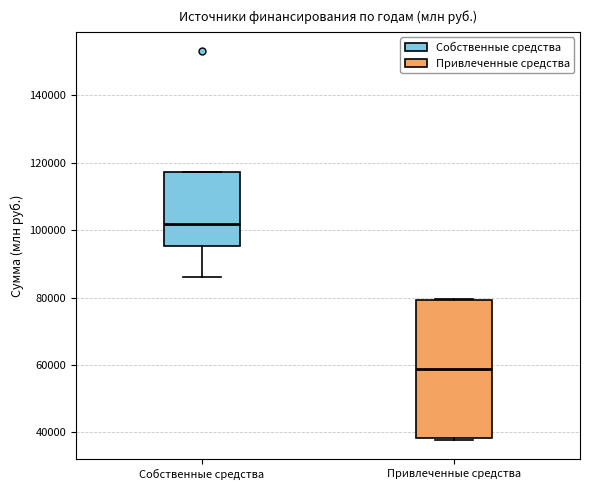

Which box is the tallest, from its lower edge to its upper edge?

Привлеченные средства